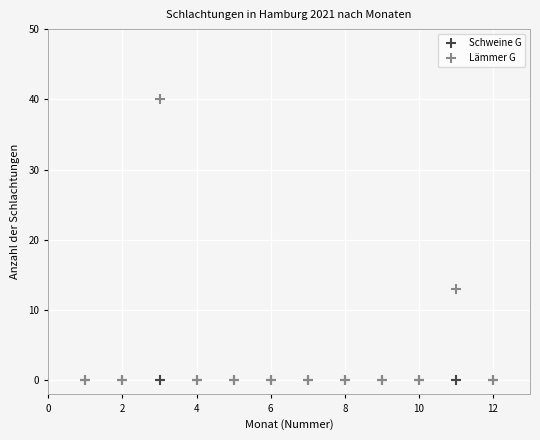

What are all the series names shown in the legend?

Schweine G, Lämmer G